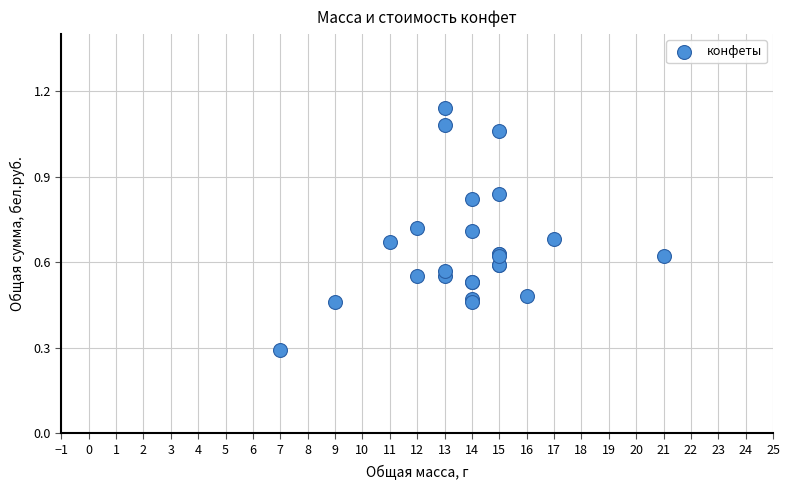

What Y value in the scatter plot is closest to 0?

0.3